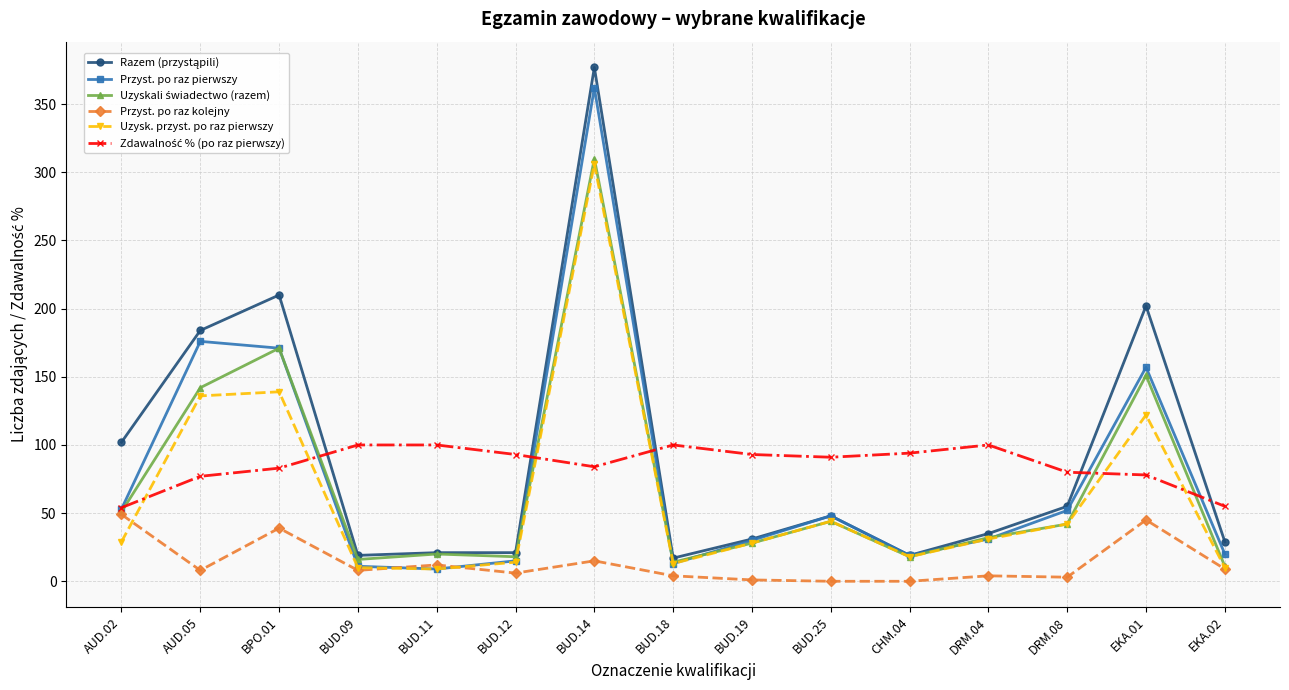

Count the number of data series in this chart.

6